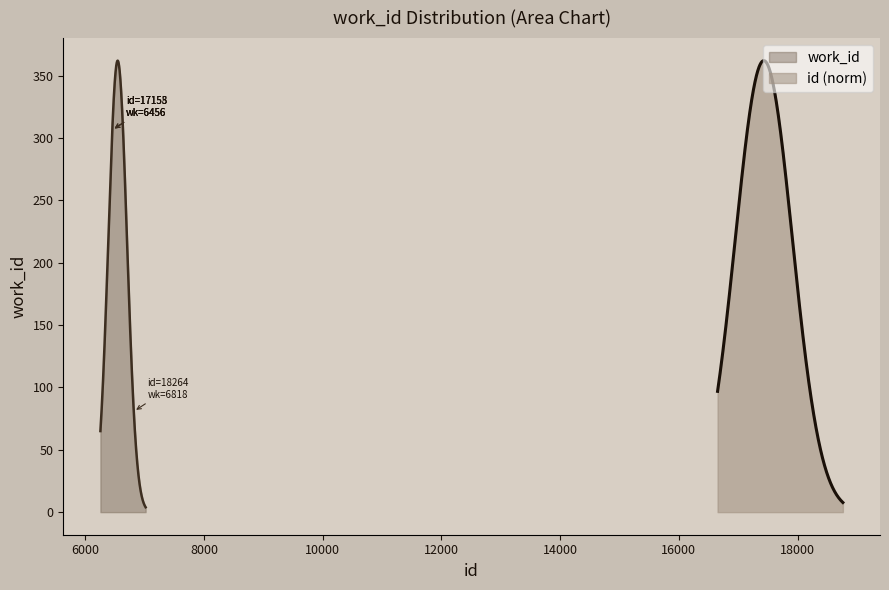

What is the difference between the maximum and minimum values?

362